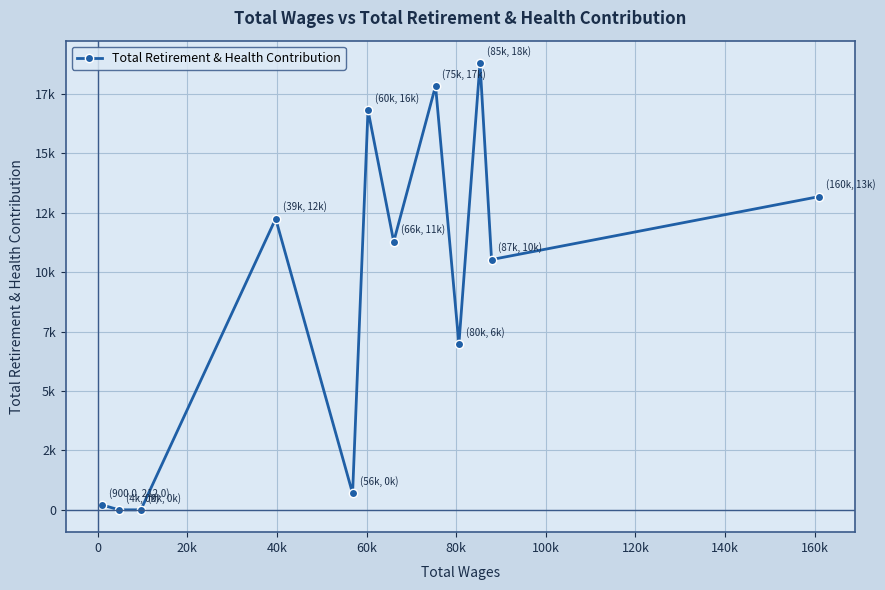

How many points are higher than both their immediate neighbors (excluding endpoints)?

4